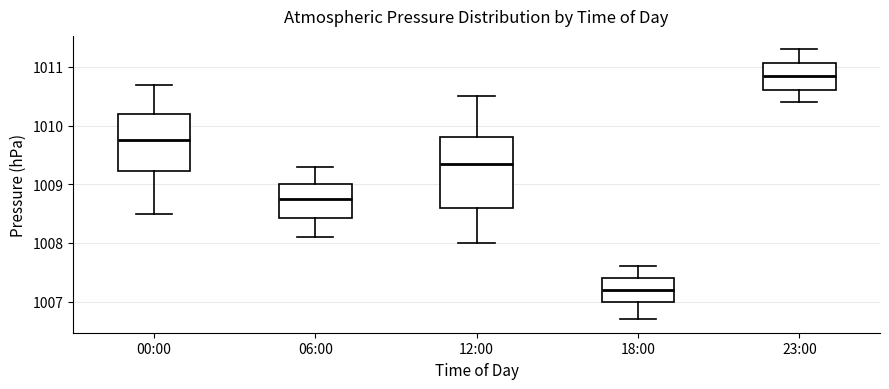

Reading left to right, transcribe this box plot: for each box, give where its median line is, the range the box spans, and where its two whiskers end, as read against the y-axis. The values are not printed on the chart, so give them approximately, as read against the axis.

00:00: median 1009.8, box 1009.2 to 1010.2, whiskers 1008.5 to 1010.7
06:00: median 1008.8, box 1008.4 to 1009.0, whiskers 1008.1 to 1009.3
12:00: median 1009.4, box 1008.6 to 1009.8, whiskers 1008.0 to 1010.5
18:00: median 1007.2, box 1007.0 to 1007.4, whiskers 1006.7 to 1007.6
23:00: median 1010.9, box 1010.6 to 1011.1, whiskers 1010.4 to 1011.3